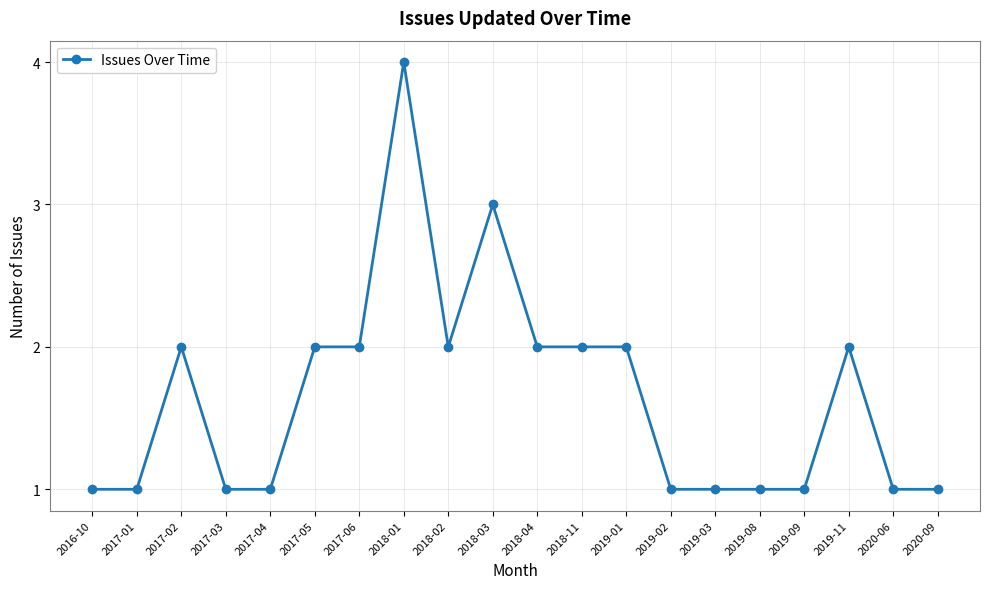

What value does the data have at 2018-03?

3